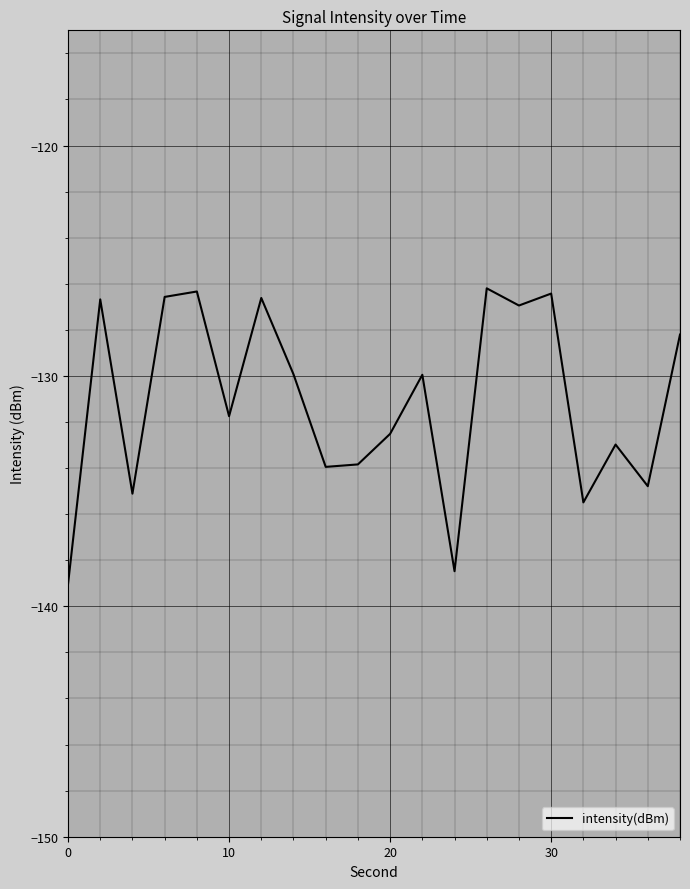

What is the smallest value displayed?

-139.0